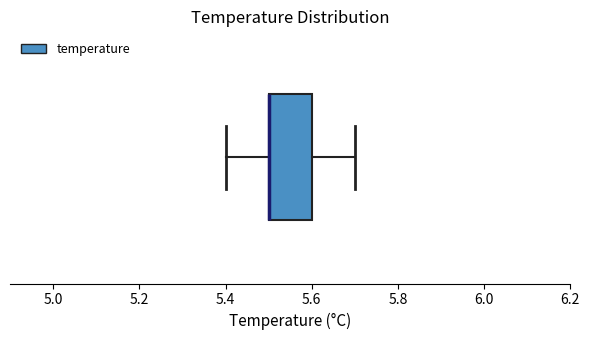

Where is the right edge of the box on the x-axis? The values are not printed on the chart, so give them approximately, as read against the axis.

5.6